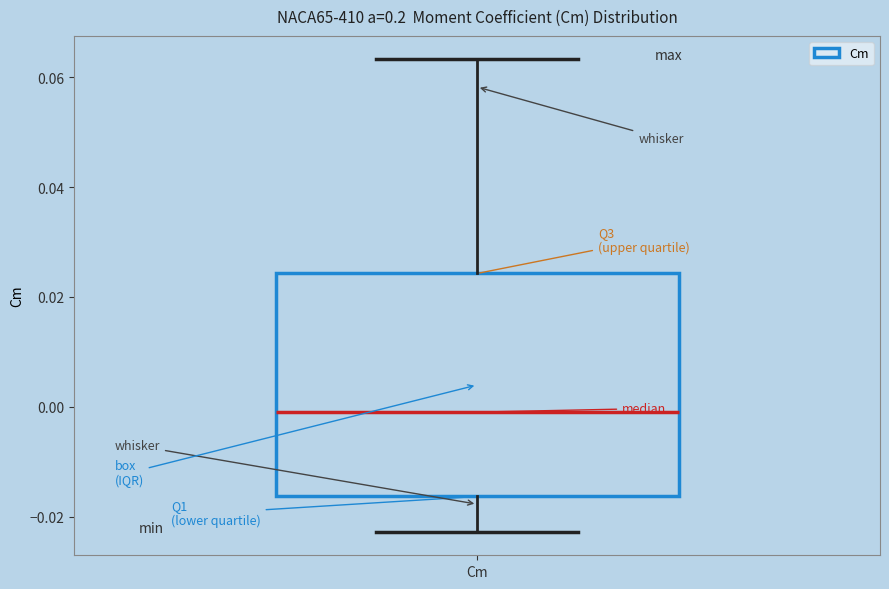

Read this box plot against the y-axis: the position of the median line, the range covered by the box, and the ends of both whiskers. The values are not printed on the chart, so give them approximately, as read against the axis.

median 0.000, box -0.016 to 0.024, whiskers -0.022 to 0.064